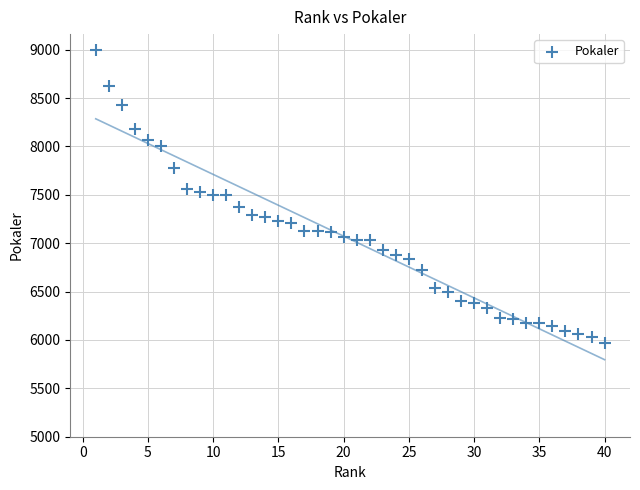

What is the range of X values (max minus min)?

39